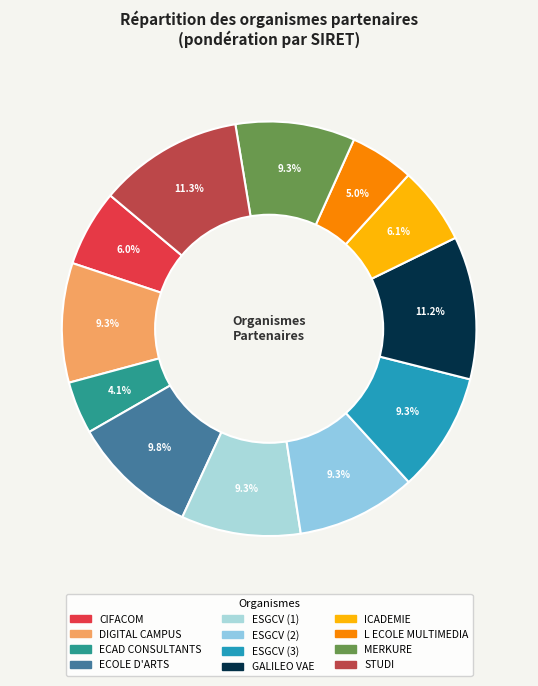

How many slices are in this pie chart?

12